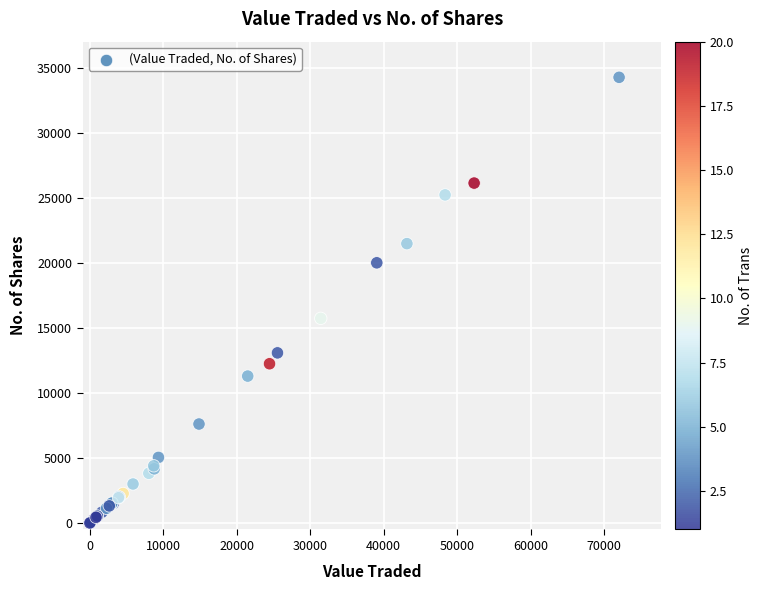

What Y value in the scatter plot is closest to 17150?

15749